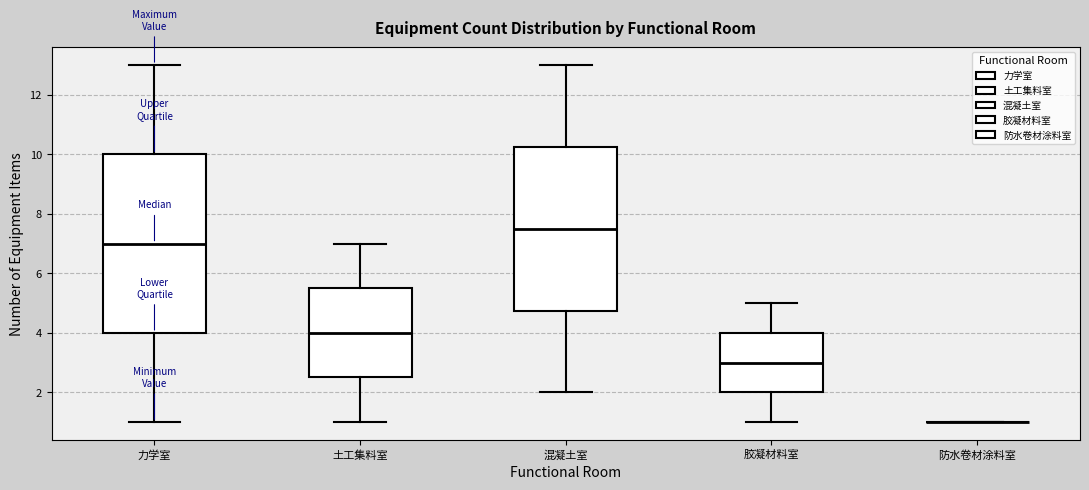

Comparing the boxes themselves (not the whiskers), which one is the tallest?

力学室